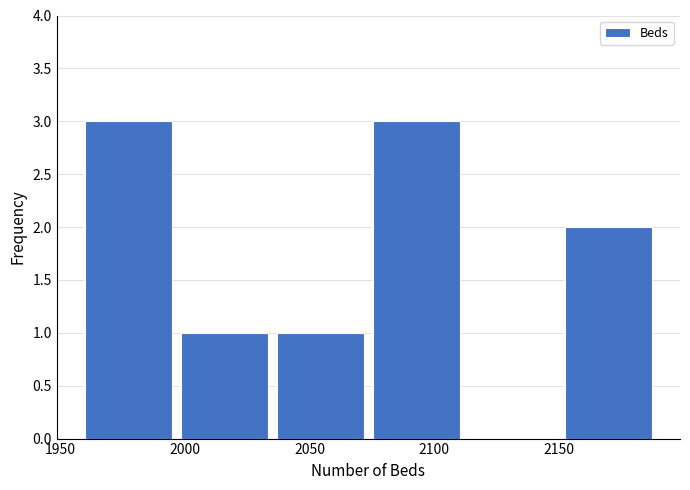

Reading left to right, list every bar in this chart as the range it spans on the x-axis followed by its height. Neither the bar edges nor the heights are printed on the chart, so give them approximately, as read against the axes.

1960.0 to 1998.5: 3
1998.5 to 2037.0: 1
2037.0 to 2075.5: 1
2075.5 to 2114.0: 3
2114.0 to 2152.5: 0
2152.5 to 2191.0: 2